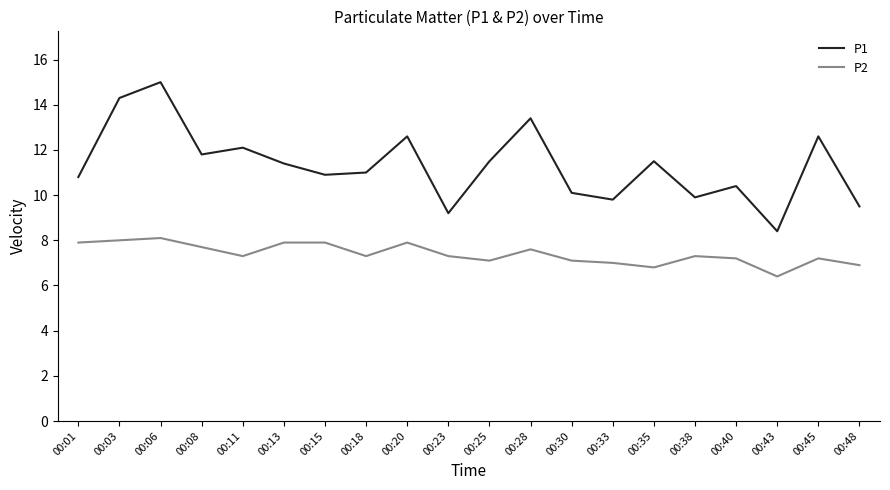

Reading right to left, extract all data points from this chart.

P1: 9.5	12.6	8.4	10.4	9.9	11.5	9.8	10.1	13.4	11.5	9.2	12.6	11.0	10.9	11.4	12.1	11.8	15.0	14.3	10.8
P2: 6.9	7.2	6.4	7.2	7.3	6.8	7.0	7.1	7.6	7.1	7.3	7.9	7.3	7.9	7.9	7.3	7.7	8.1	8.0	7.9